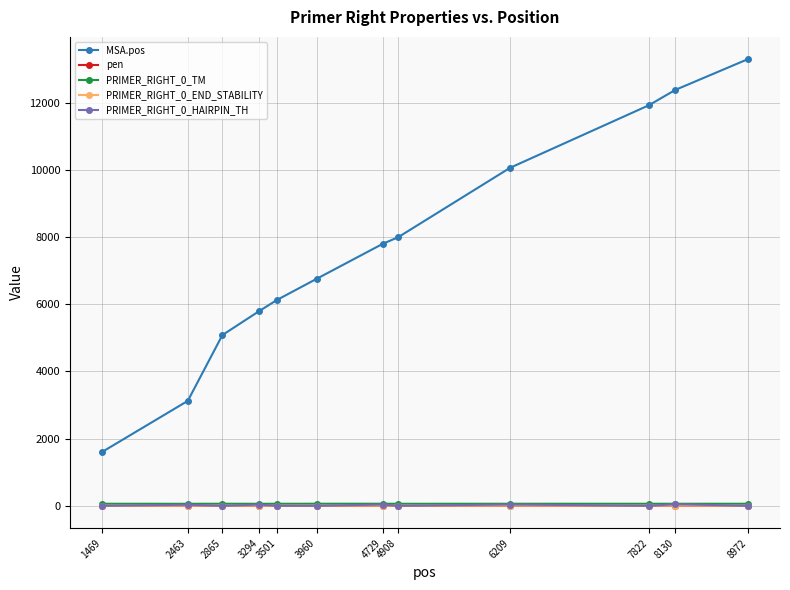

What is the difference between the highest and lowest values at 3960?

6753.0